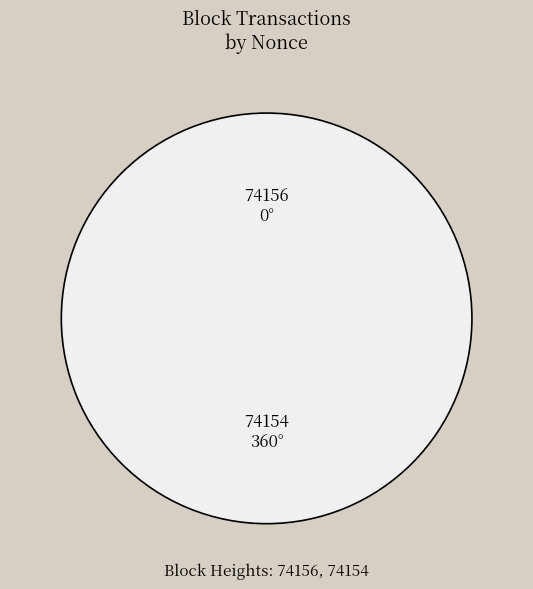

Which has a higher value, 74154 or 74156?

74154